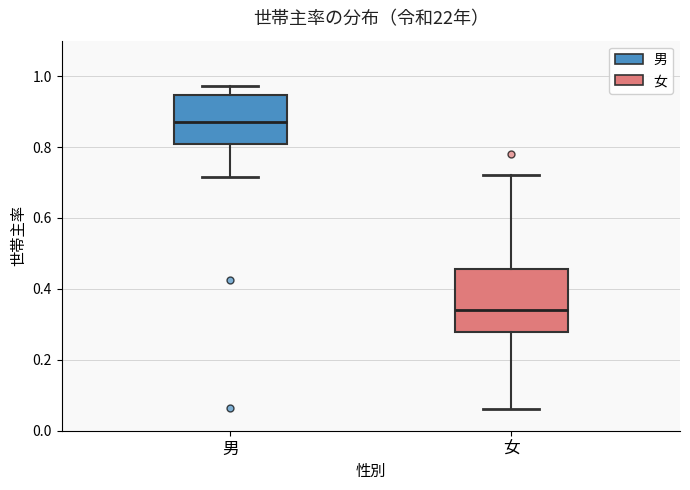

Reading left to right, transcribe this box plot: for each box, give where its median line is, the range the box spans, and where its two whiskers end, as read against the y-axis. The values are not printed on the chart, so give them approximately, as read against the axis.

男: median 0.88, box 0.80 to 0.94, whiskers 0.72 to 0.98
女: median 0.34, box 0.28 to 0.46, whiskers 0.06 to 0.72